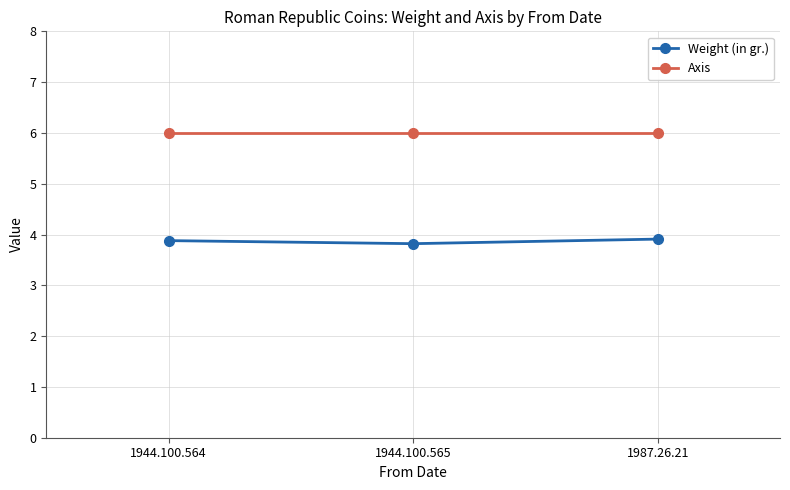

What is the lowest value of the Weight (in gr.) series?

3.8